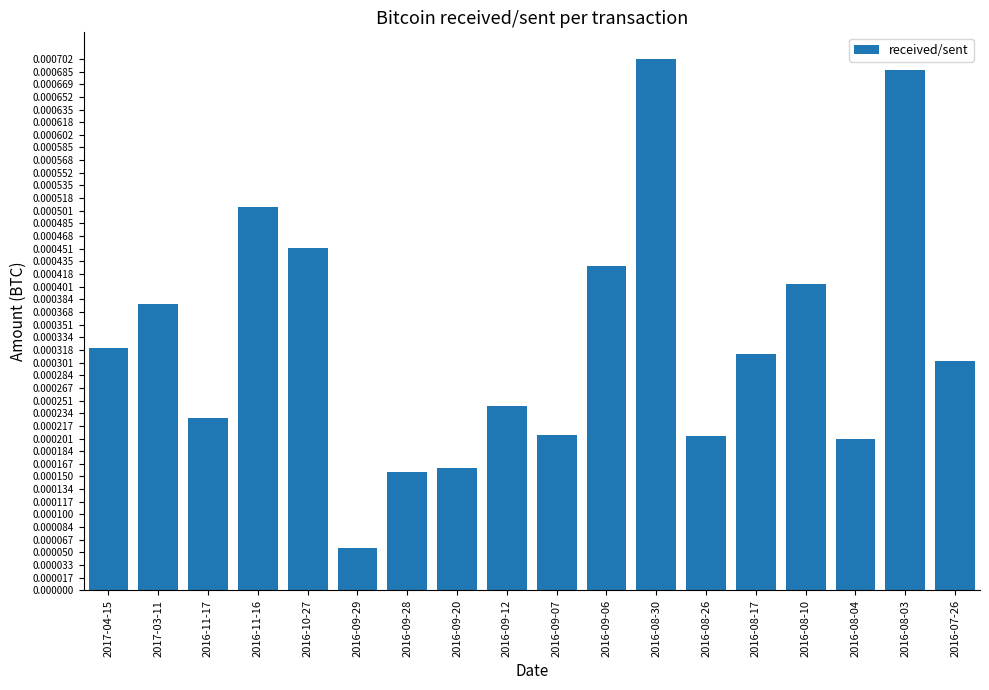

Are the bars grouped side by side (vs. stacked)?

No